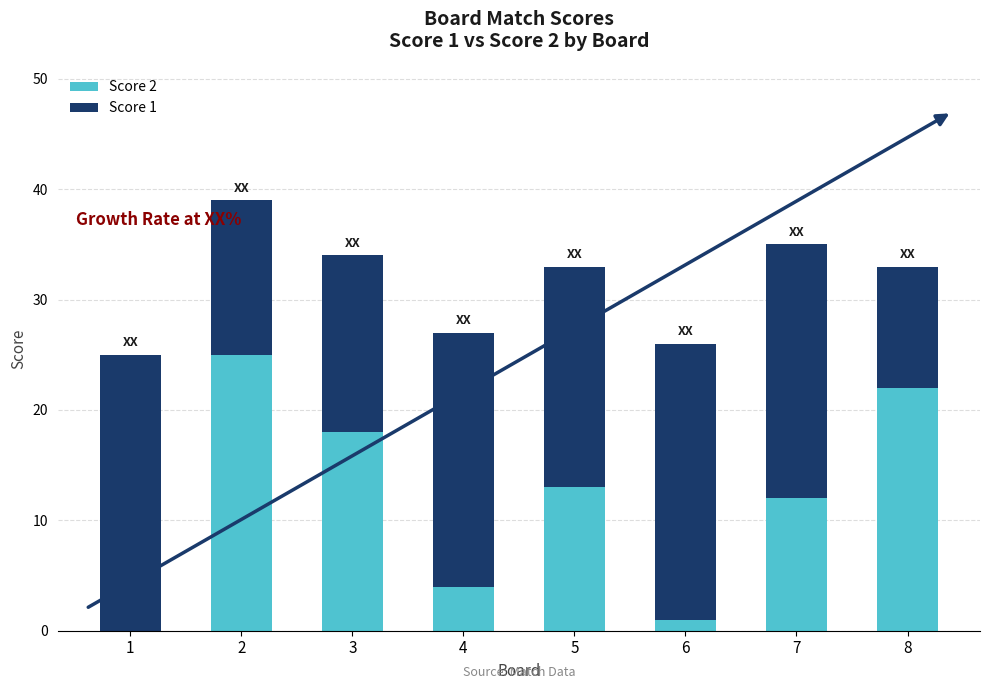

Reading left to right, transcribe the values for Score 2.

1=0	2=25	3=18	4=4	5=13	6=1	7=12	8=22